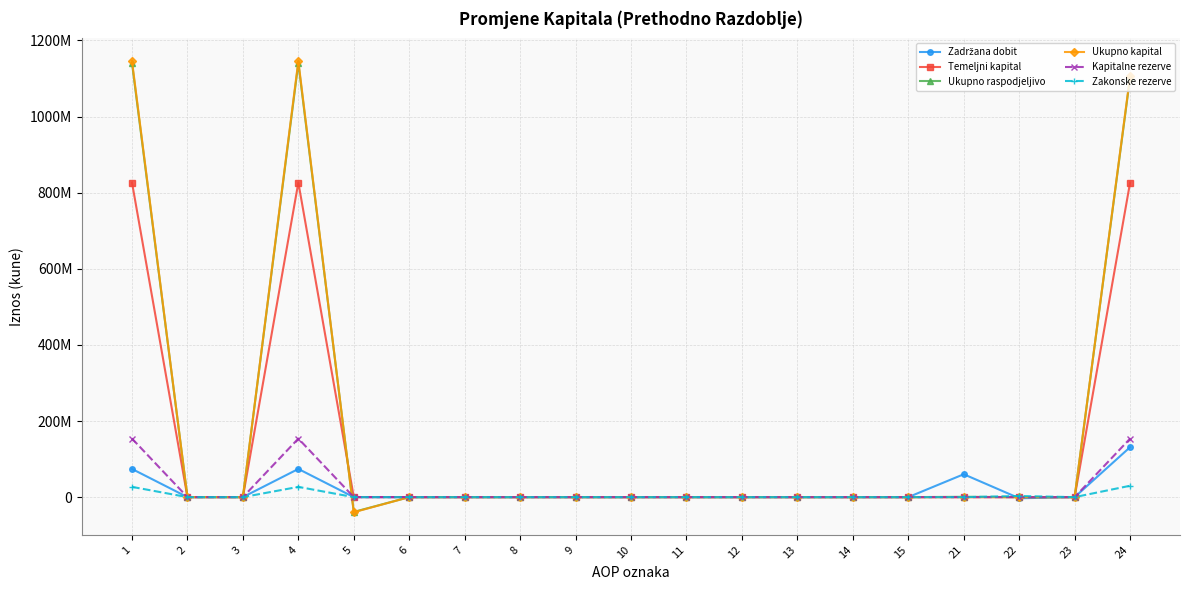

How many times do Ukupno kapital and Zakonske rezerve cross each other?

2